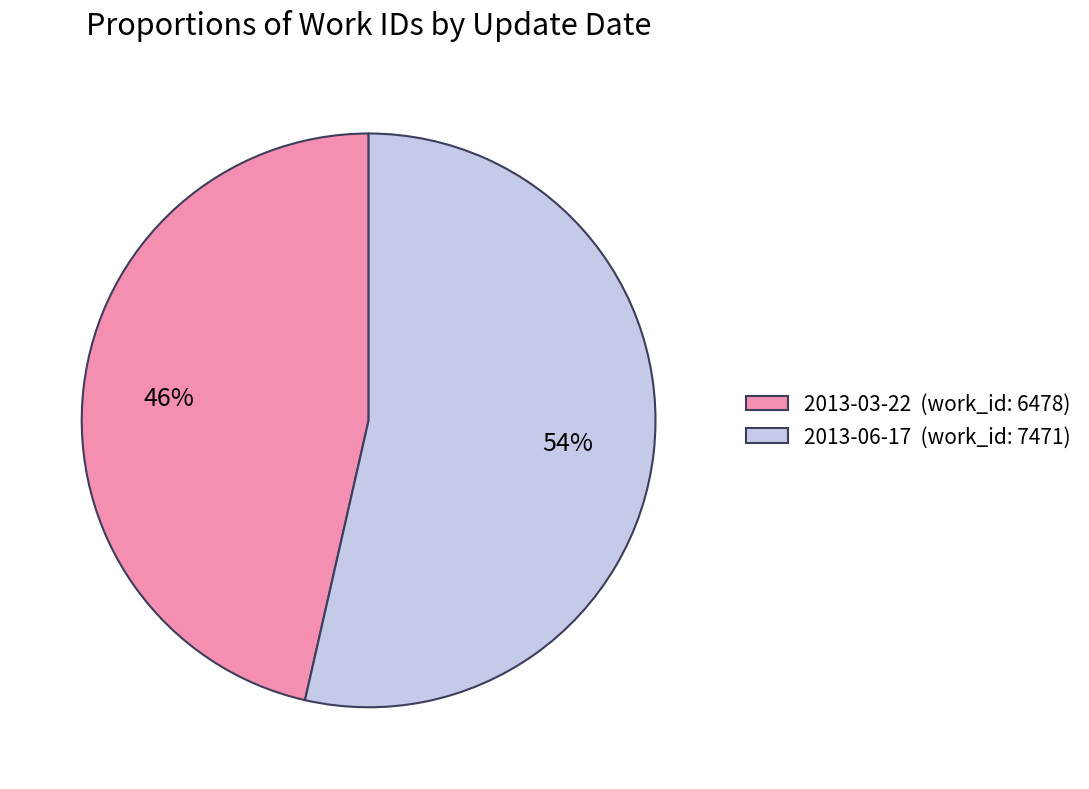

To the nearest percent, what is the average slice percentage?

50%